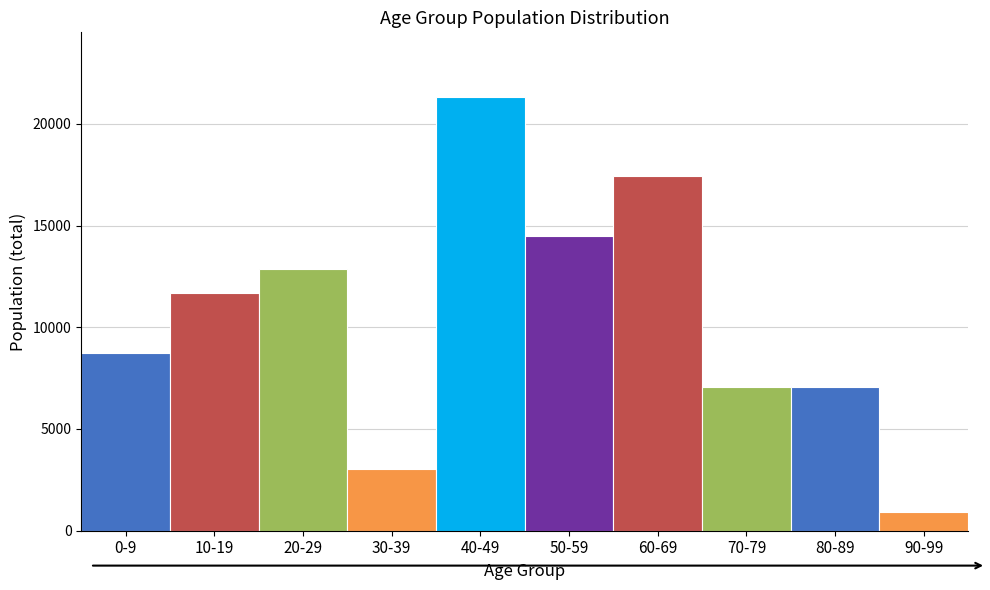

Reading left to right, list all the values displayed in this chart.

8729	11705	12888	3033	21301	14477	17429	7067	7067	925